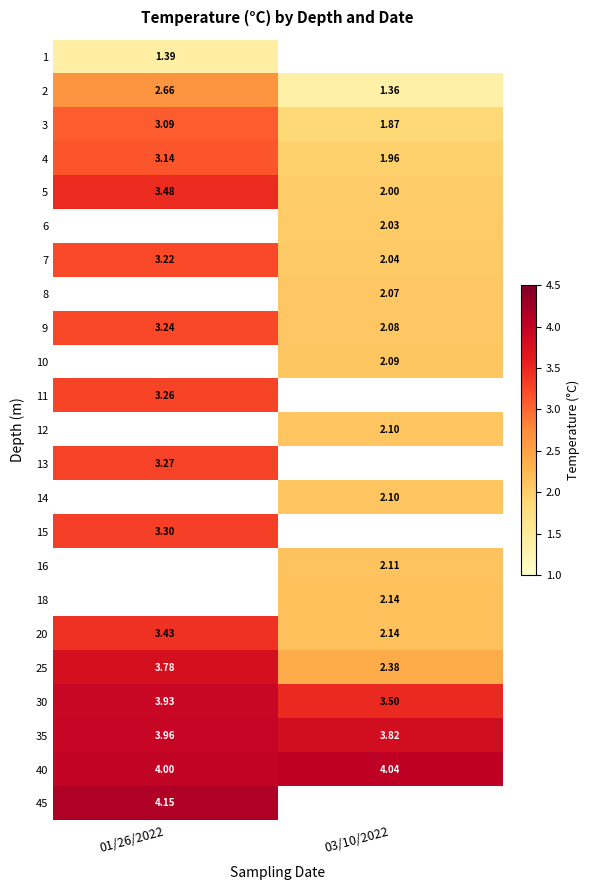

What is the difference between the highest and lowest values at 01/26/2022?

2.8